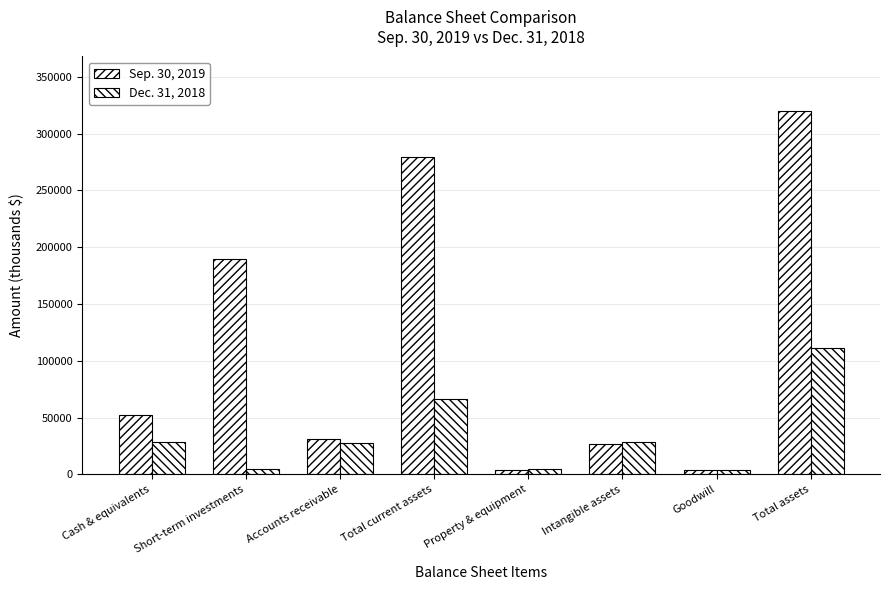

How many data points in Dec. 31, 2018 are less than 28304?

4